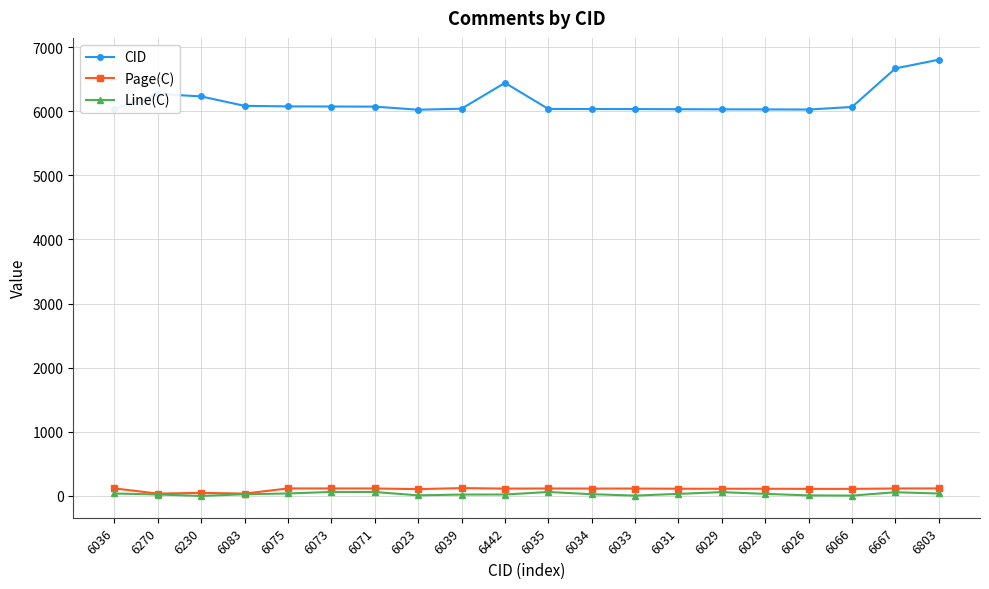

What is the label of the 15th point from the right?

6073